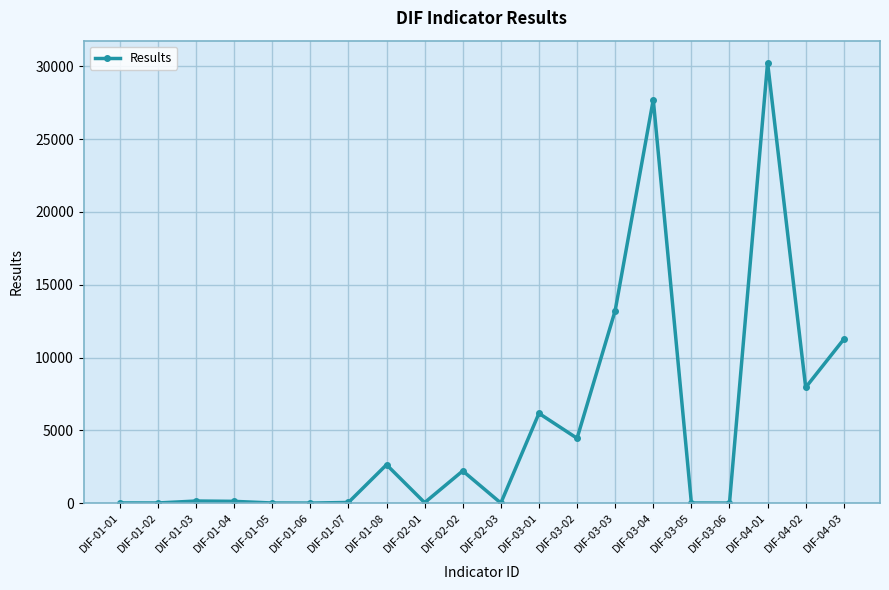

What is the difference between the maximum and minimum values?

30258